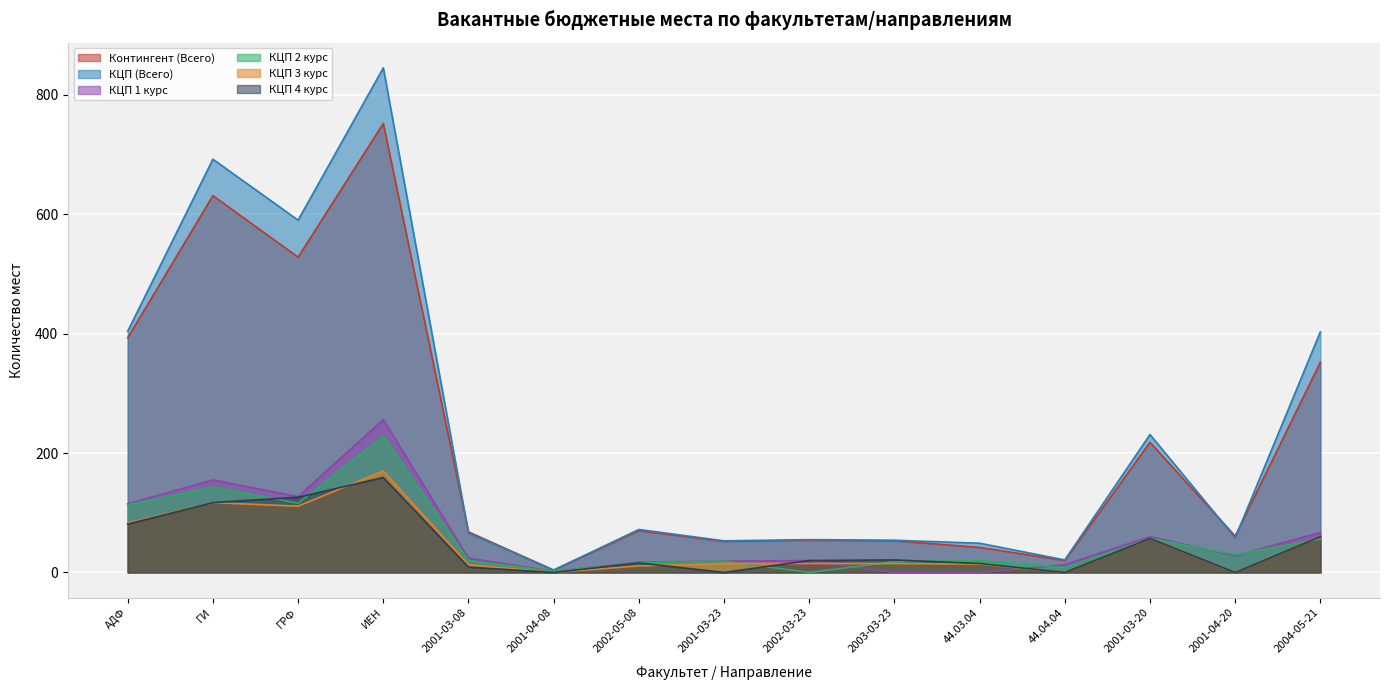

Which series has the largest range (max minus min)?

КЦП (Всего)